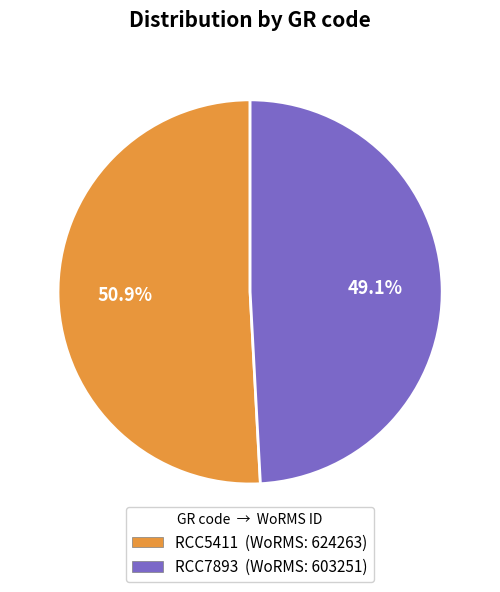

Approximately how many times larger is the value at RCC7893 (WoRMS: 603251) compared to RCC5411 (WoRMS: 624263)?

1.0